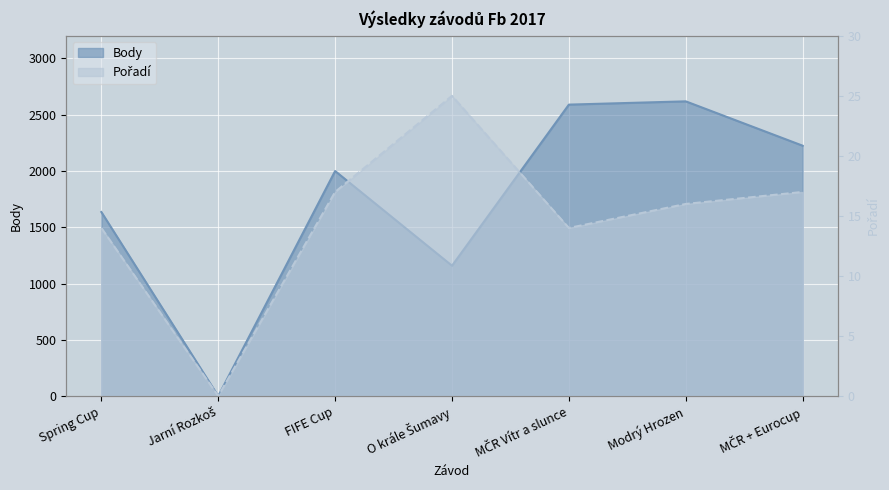

True or false: Pořadí has more than 2 points higher than both neighbors.

False